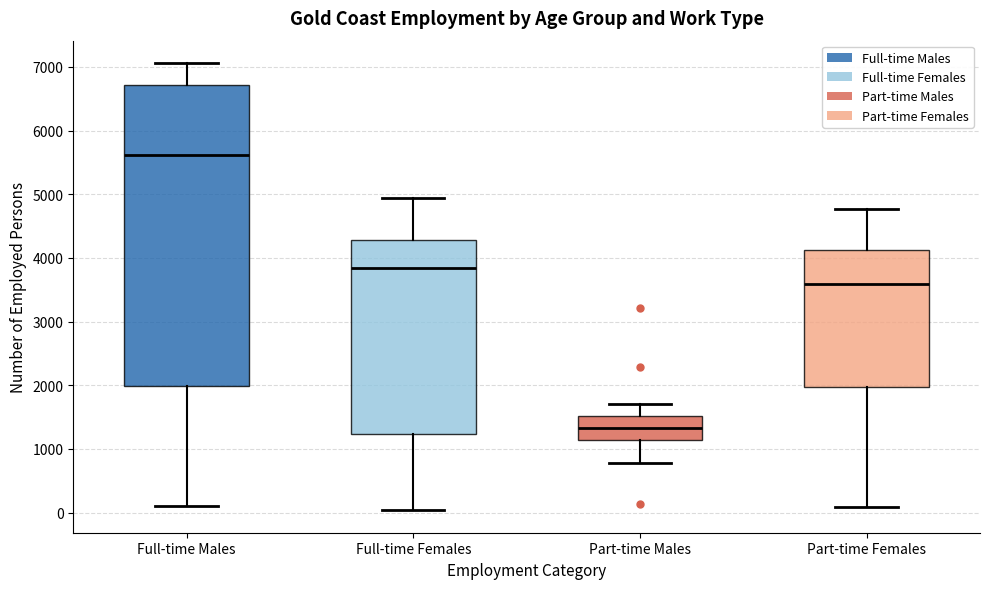

Reading left to right, read every box against the y-axis: the position of its median line, the range the box covers, and the ends of its whiskers. The values are not printed on the chart, so give them approximately, as read against the axis.

Full-time Males: median 5600, box 2000 to 6700, whiskers 100 to 7100
Full-time Females: median 3800, box 1200 to 4300, whiskers 0 to 4900
Part-time Males: median 1300, box 1100 to 1500, whiskers 800 to 1700
Part-time Females: median 3600, box 2000 to 4100, whiskers 100 to 4800